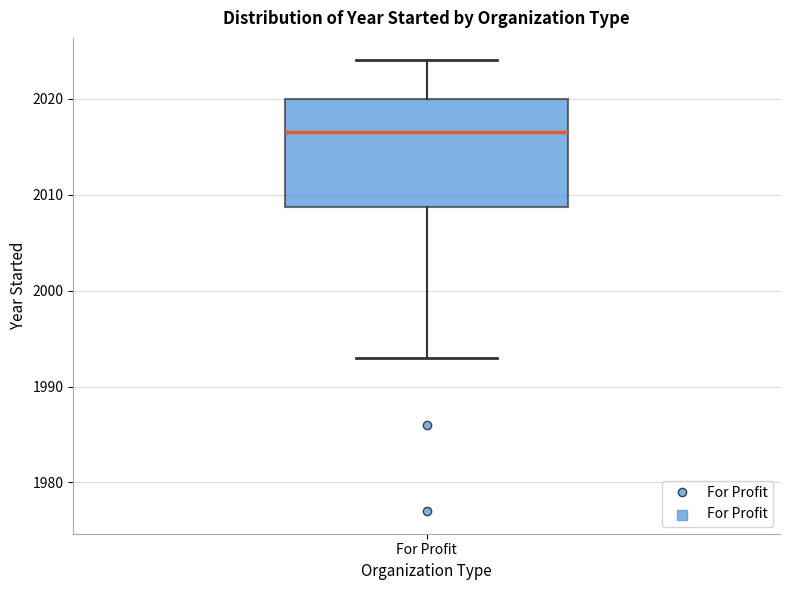

Where does the lower whisker of the box for For Profit end on the y-axis? The values are not printed on the chart, so give them approximately, as read against the axis.

1993